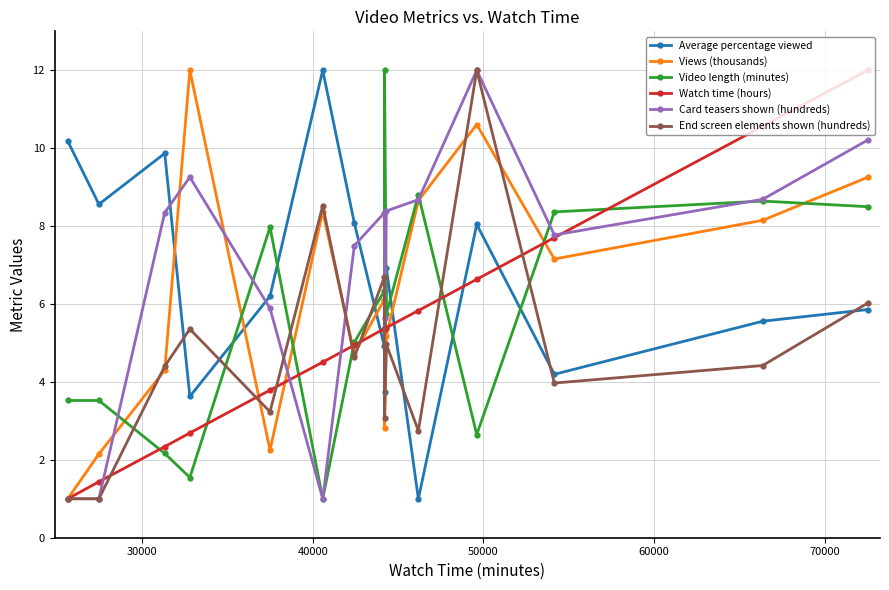

At how many categories does at least one series exceed 2?

15